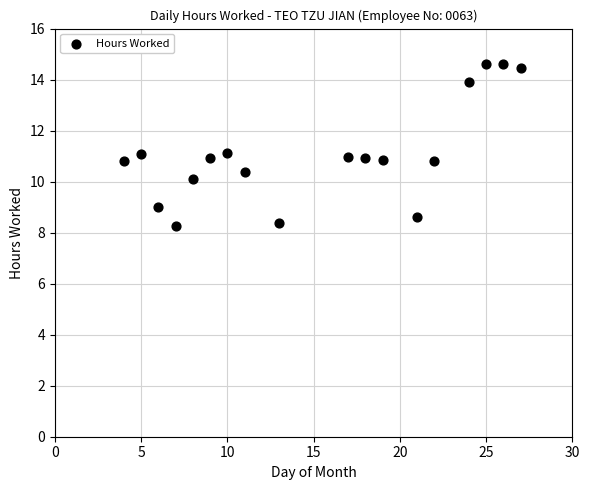

What is the range of X values (max minus min)?

23.0